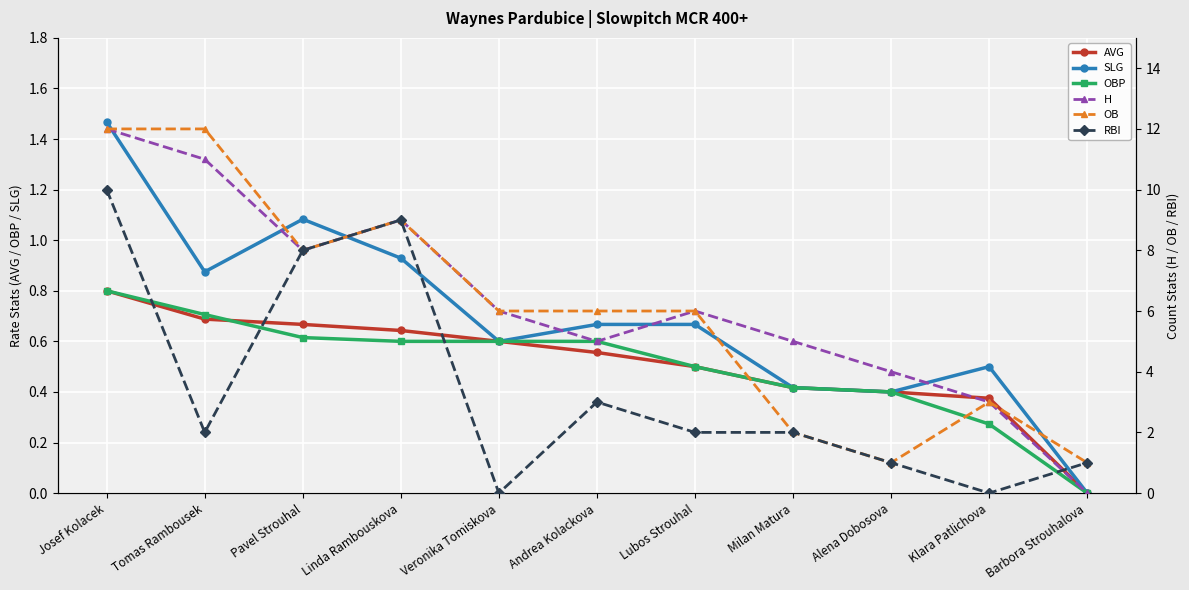

List the labels in order of OBP value, smallest first.

Barbora Strouhalova, Klara Patlichova, Alena Dobosova, Milan Matura, Lubos Strouhal, Linda Rambouskova, Veronika Tomiskova, Andrea Kolackova, Pavel Strouhal, Tomas Rambousek, Josef Kolacek